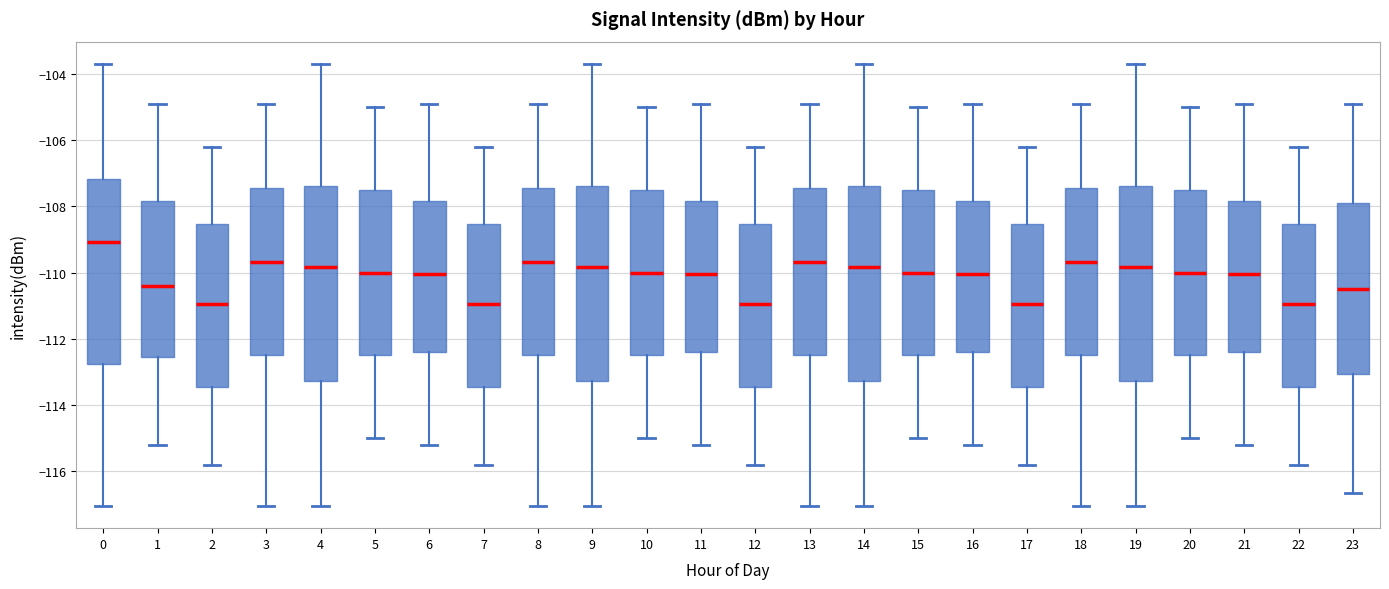

Reading left to right, read every box against the y-axis: the position of its median line, the range the box covers, and the ends of its whiskers. The values are not printed on the chart, so give them approximately, as read against the axis.

0: median -109.0, box -112.8 to -107.2, whiskers -117.0 to -103.6
1: median -110.4, box -112.6 to -107.8, whiskers -115.2 to -104.8
2: median -111.0, box -113.4 to -108.6, whiskers -115.8 to -106.2
3: median -109.6, box -112.4 to -107.4, whiskers -117.0 to -104.8
4: median -109.8, box -113.2 to -107.4, whiskers -117.0 to -103.6
5: median -110.0, box -112.4 to -107.4, whiskers -115.0 to -105.0
6: median -110.0, box -112.4 to -107.8, whiskers -115.2 to -104.8
7: median -111.0, box -113.4 to -108.6, whiskers -115.8 to -106.2
8: median -109.6, box -112.4 to -107.4, whiskers -117.0 to -104.8
9: median -109.8, box -113.2 to -107.4, whiskers -117.0 to -103.6
10: median -110.0, box -112.4 to -107.4, whiskers -115.0 to -105.0
11: median -110.0, box -112.4 to -107.8, whiskers -115.2 to -104.8
12: median -111.0, box -113.4 to -108.6, whiskers -115.8 to -106.2
13: median -109.6, box -112.4 to -107.4, whiskers -117.0 to -104.8
14: median -109.8, box -113.2 to -107.4, whiskers -117.0 to -103.6
15: median -110.0, box -112.4 to -107.4, whiskers -115.0 to -105.0
16: median -110.0, box -112.4 to -107.8, whiskers -115.2 to -104.8
17: median -111.0, box -113.4 to -108.6, whiskers -115.8 to -106.2
18: median -109.6, box -112.4 to -107.4, whiskers -117.0 to -104.8
19: median -109.8, box -113.2 to -107.4, whiskers -117.0 to -103.6
20: median -110.0, box -112.4 to -107.4, whiskers -115.0 to -105.0
21: median -110.0, box -112.4 to -107.8, whiskers -115.2 to -104.8
22: median -111.0, box -113.4 to -108.6, whiskers -115.8 to -106.2
23: median -110.4, box -113.0 to -107.8, whiskers -116.6 to -104.8